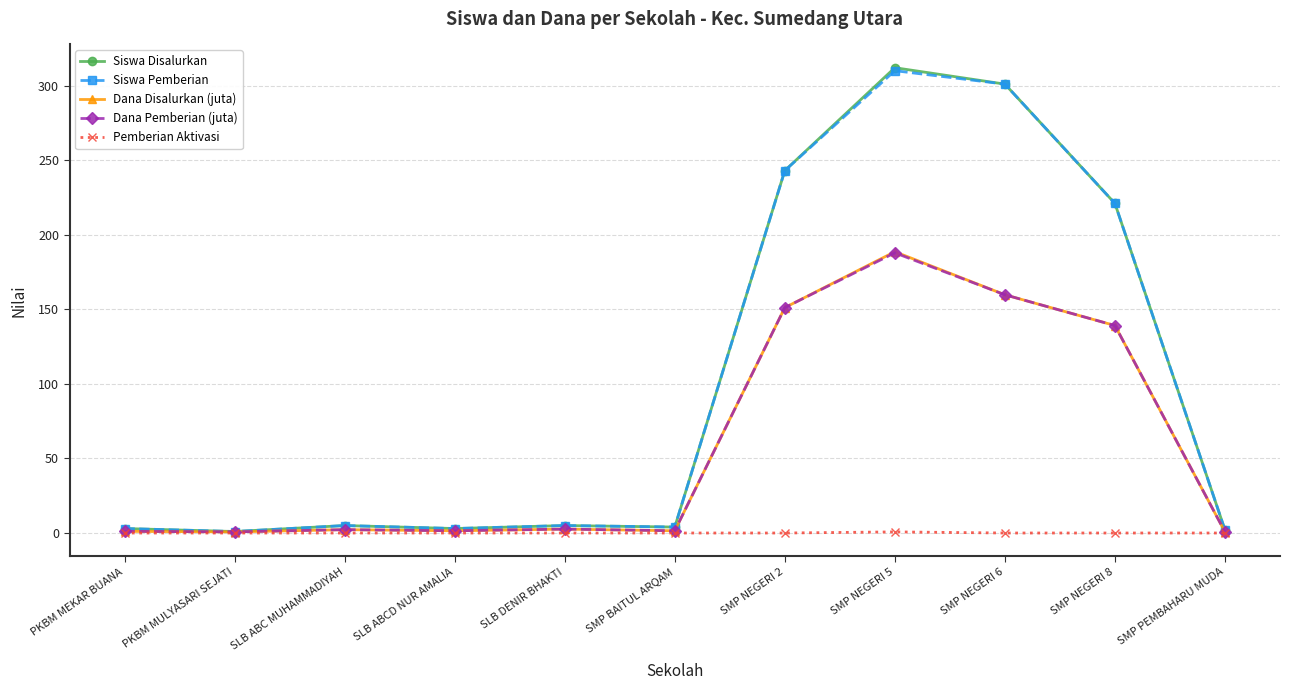

What is the value of the Siswa Pemberian point at the 8th from the left?

310.0